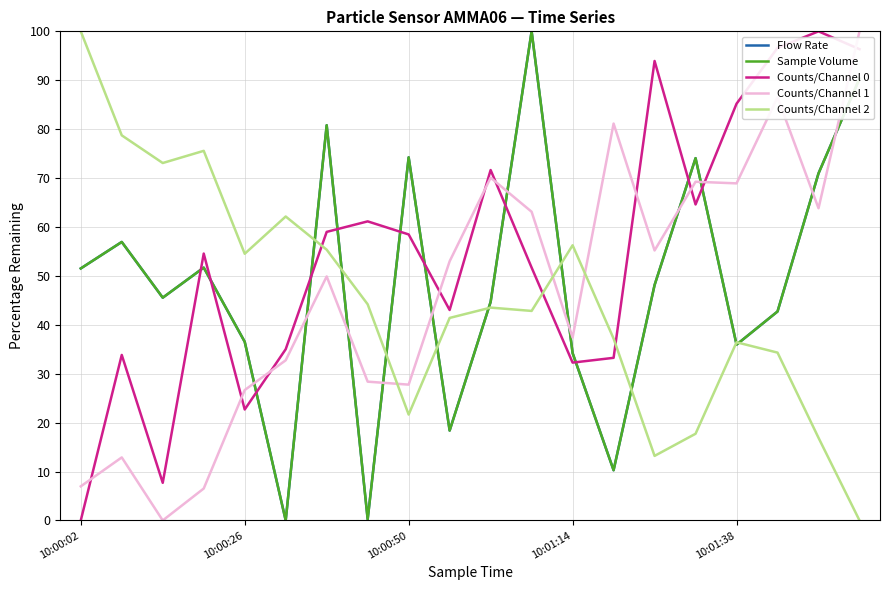

Which series ends up on top after the final intersection of Flow Rate and Counts/Channel 2?

Flow Rate